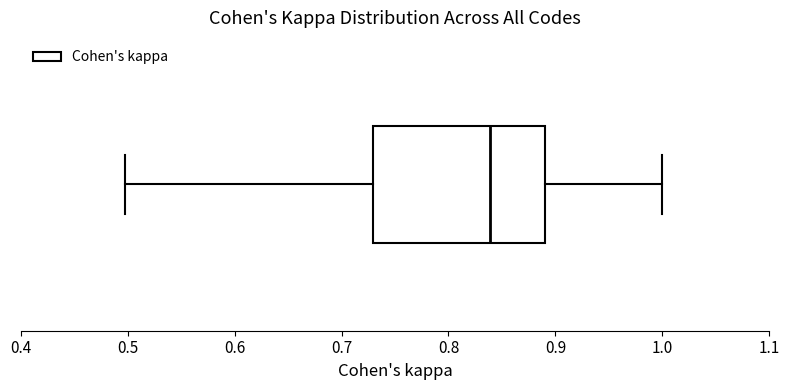

Where is the right edge of the box on the x-axis? The values are not printed on the chart, so give them approximately, as read against the axis.

0.89